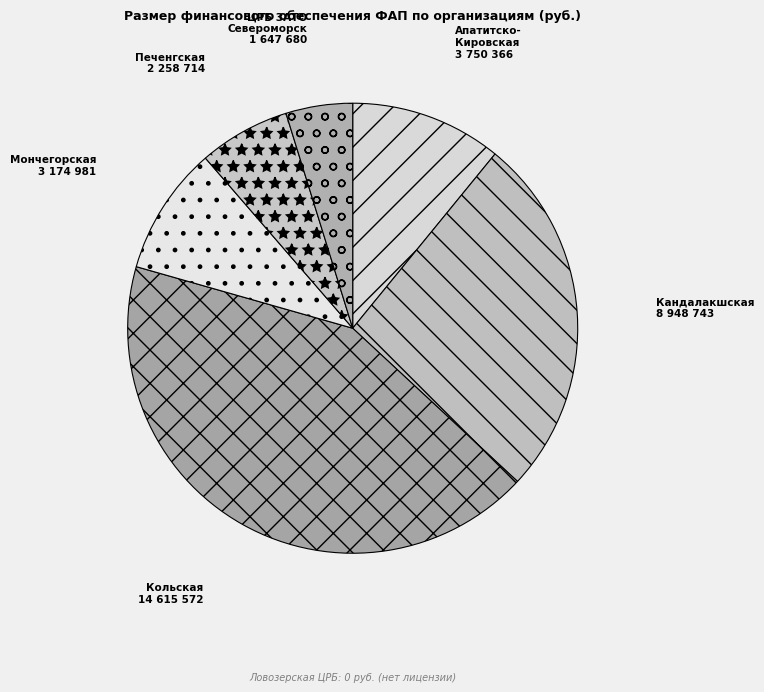

Rank the categories by value from lowest to highest.

ГОБУЗ Ловозерская ЦРБ, ГОБУЗ ЦРБ ЗАТО г.Североморск, ГОБУЗ Печенгская ЦРБ, ГОАУЗ Мончегорская ЦРБ, ГОБУЗ Апатитско-Кировская ЦГБ, ГОБУЗ Кандалакшская ЦРБ, ГОБУЗ Кольская ЦРБ